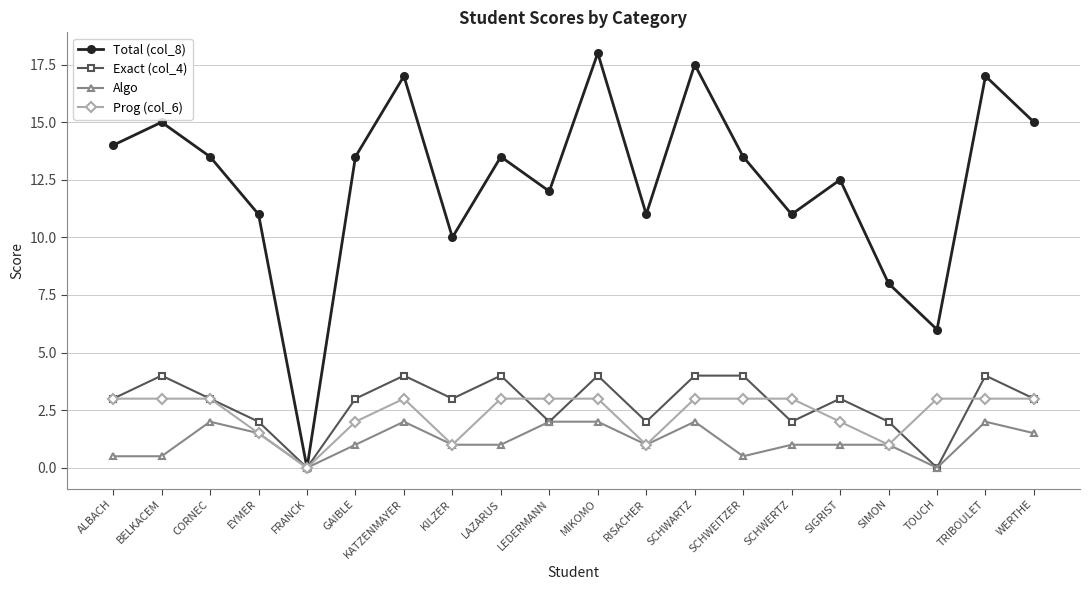

What is the total value across all series at ALBACH?

20.5